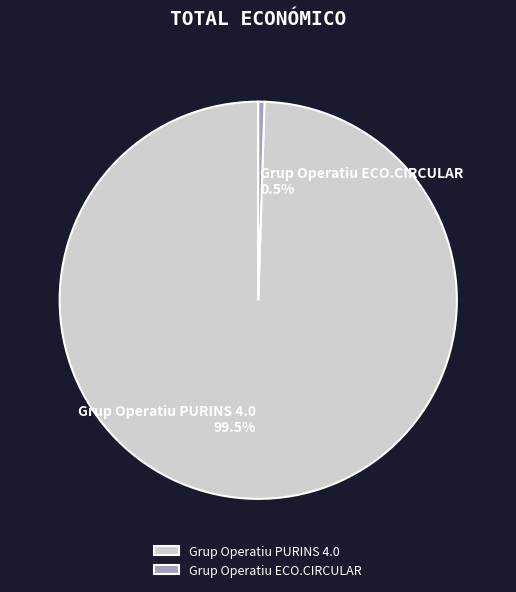

To the nearest percent, what is the difference between the Grup Operatiu ECO.CIRCULAR and Grup Operatiu PURINS 4.0 slice percentages?

99%